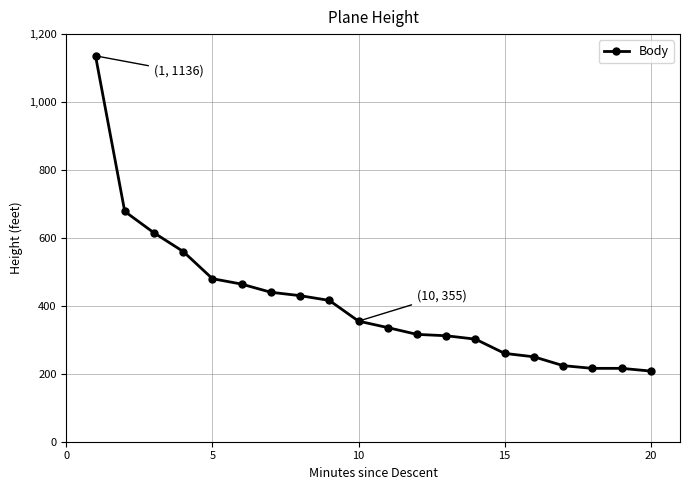

What is the value of the 13th point from the left?

312